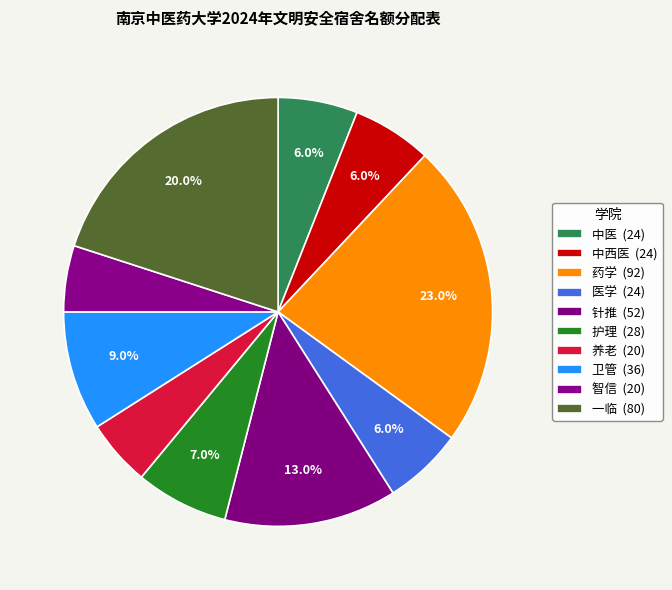

How many slices are in this pie chart?

10